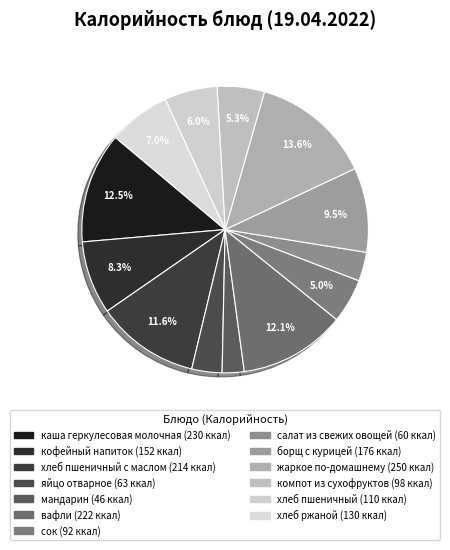

What is the smallest slice in the pie chart?

мандарин